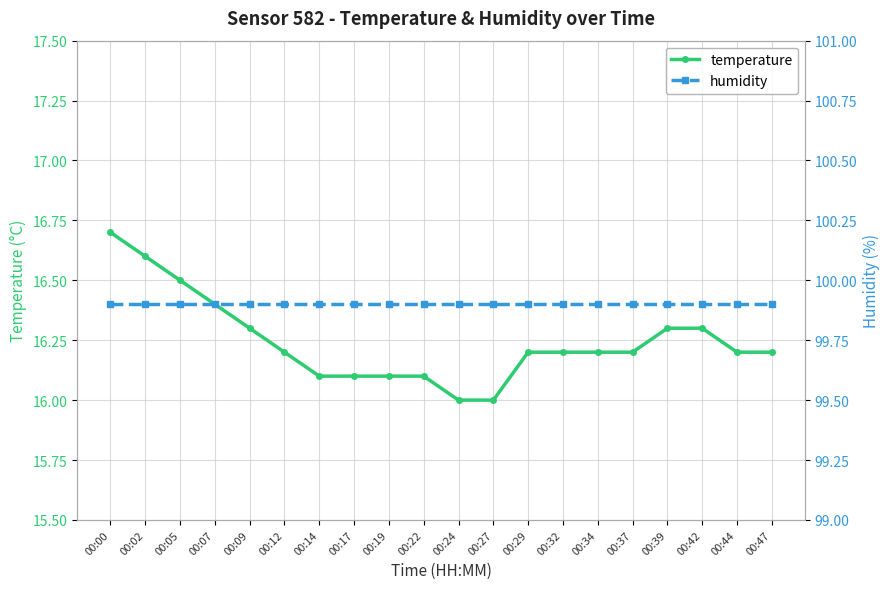

At which category is the sum across all series the highest?

00:00